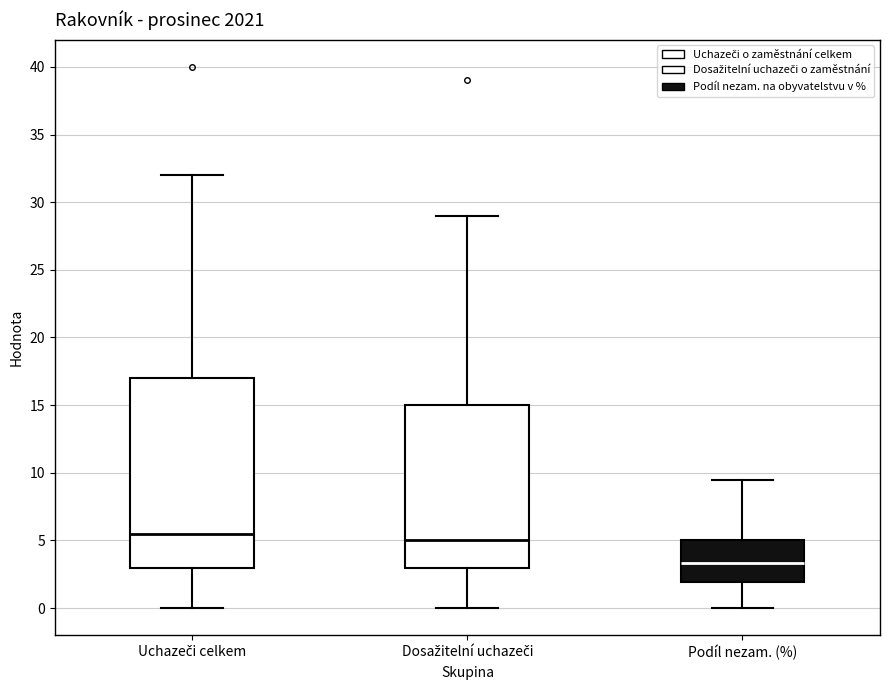

Comparing the boxes themselves (not the whiskers), which one is the tallest?

Uchazeči celkem